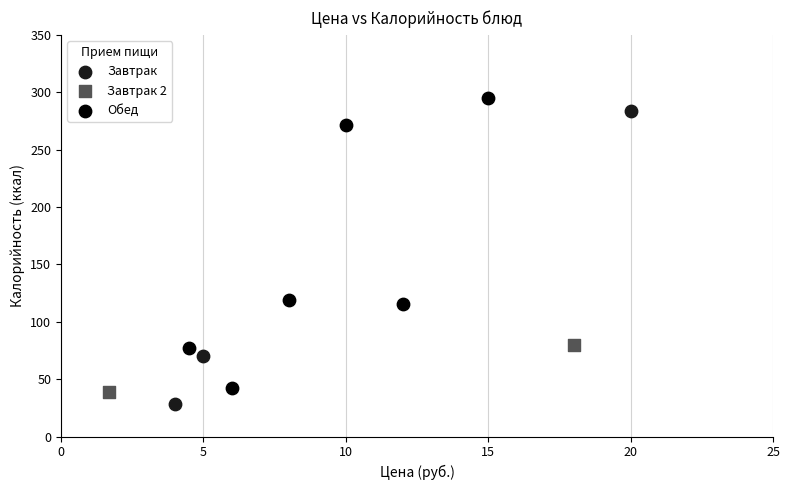

Which series contains the highest Y value?

Обед